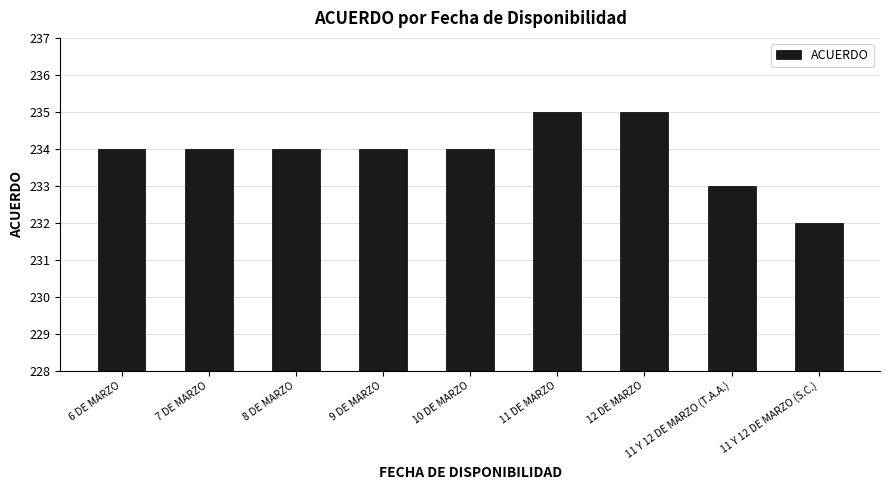

What is the change in value from 9 DE MARZO to 11 Y 12 DE MARZO (S.C.)?

-2